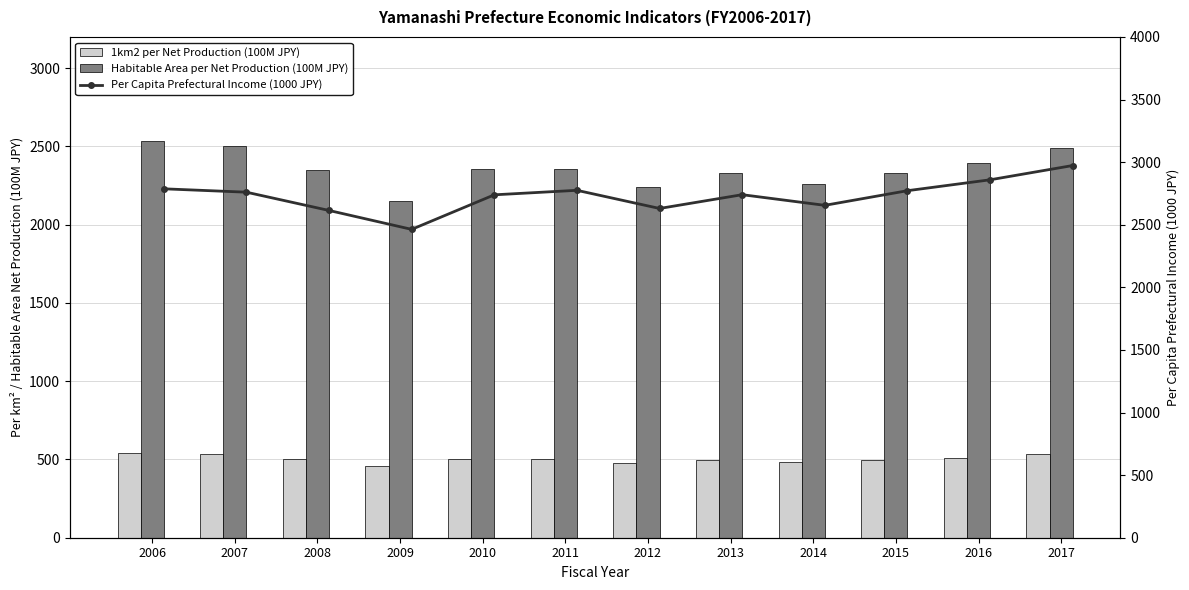

At 2012, list the series in order from smallest to largest.

1km2 per Net Production (100M JPY), Habitable Area per Net Production (100M JPY), Per Capita Prefectural Income (1000 JPY)